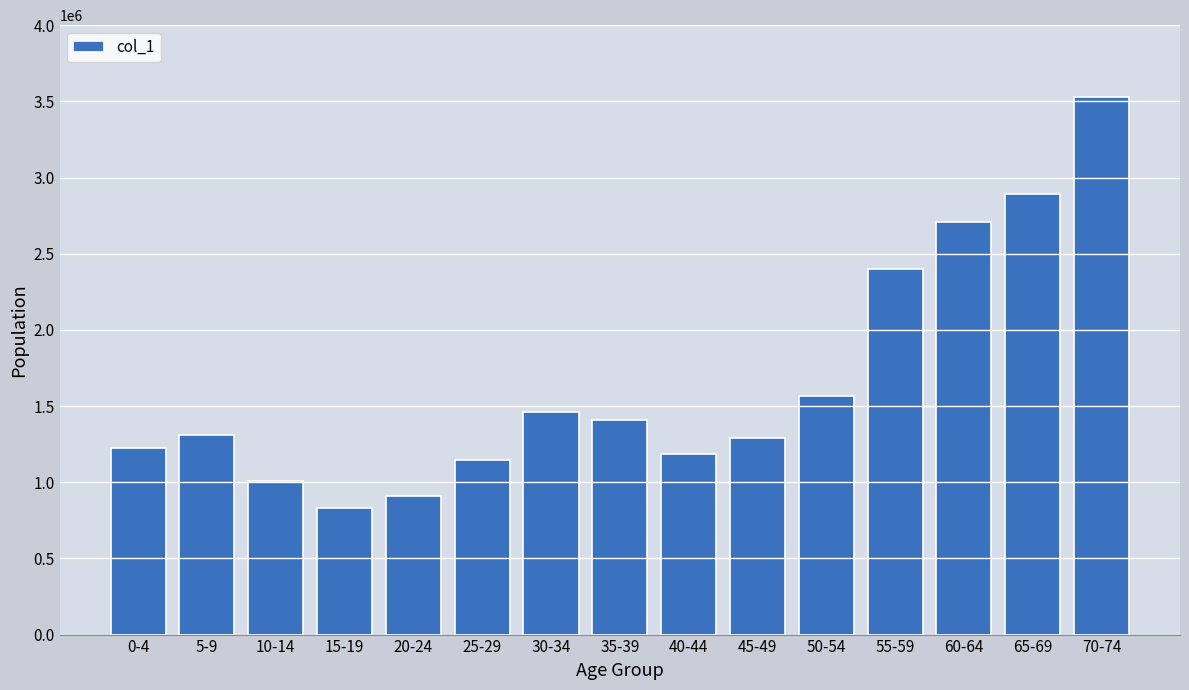

What is the difference between the values at 5-9 and 50-54?

251110